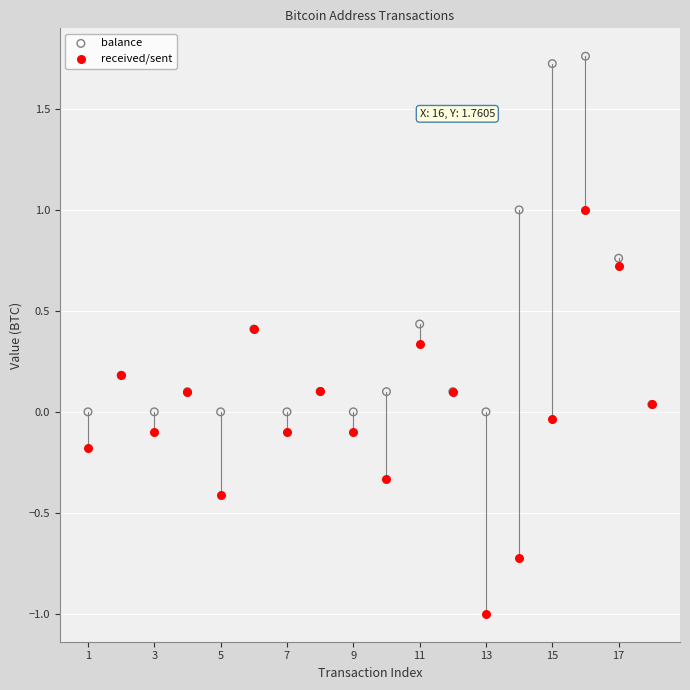

Which series contains the highest Y value?

balance